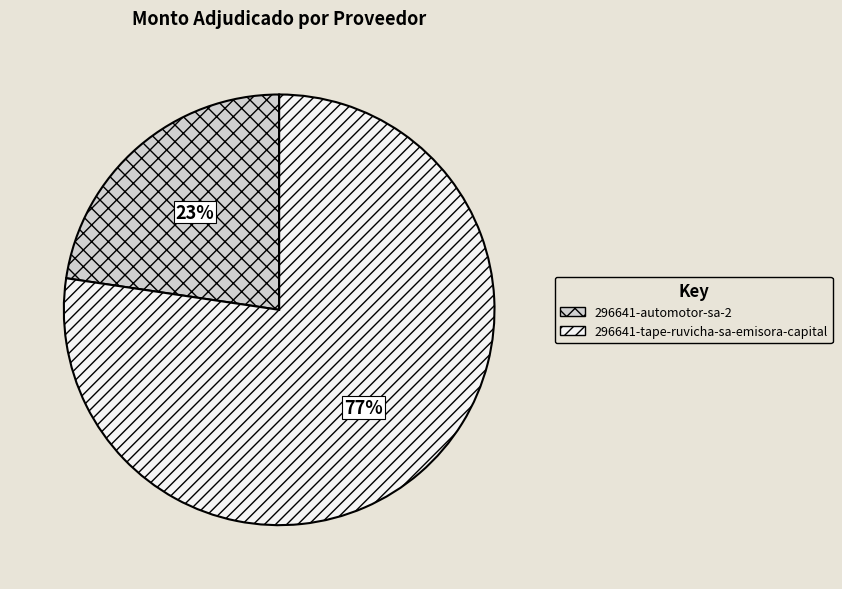

What is the largest slice in the pie chart?

296641-tape-ruvicha-sa-emisora-capital